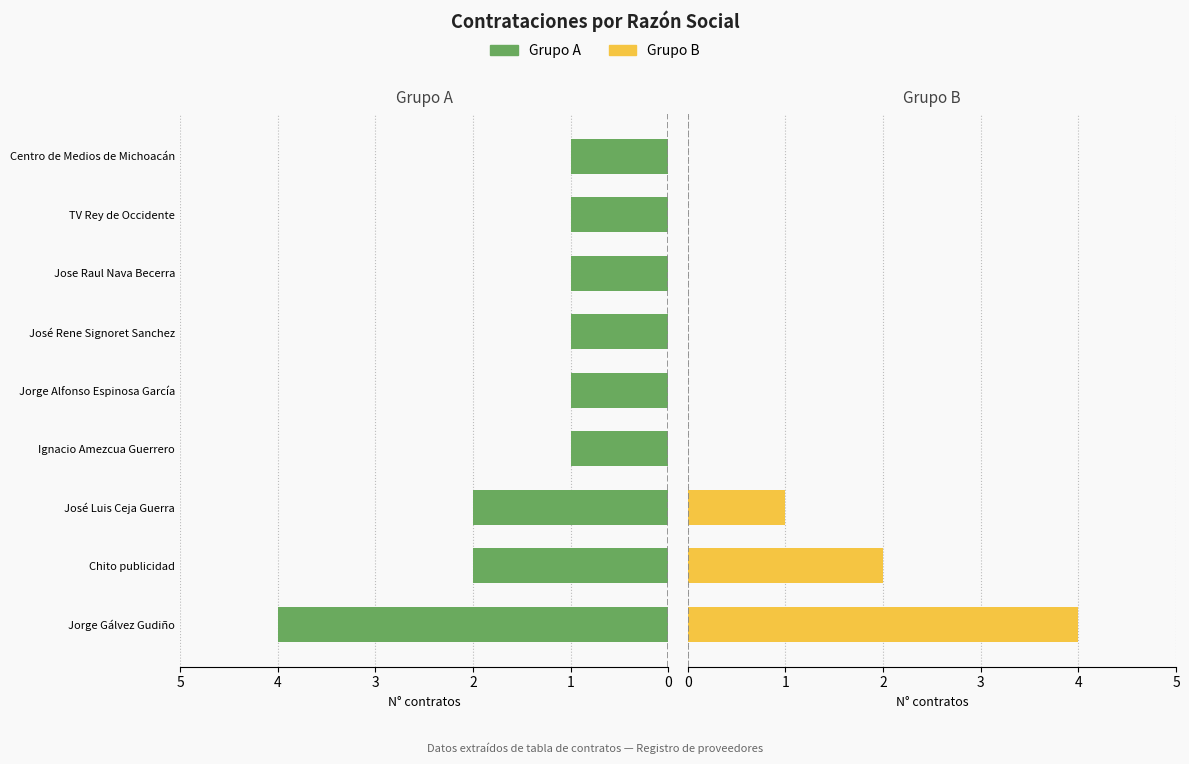

The Contrataciones (primera mitad) series shows 6 at Jorge Gálvez Gudiño. True or false?

False